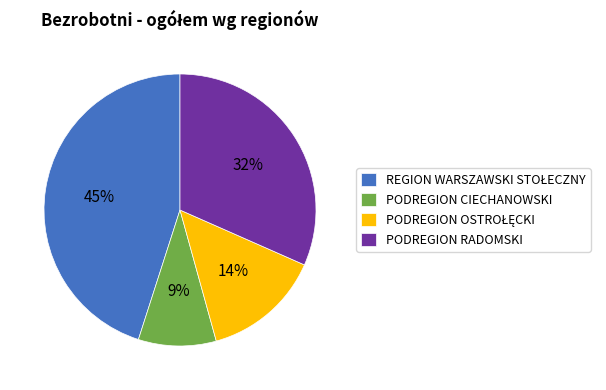

What percentage is the PODREGION RADOMSKI slice, to the nearest percent?

32%